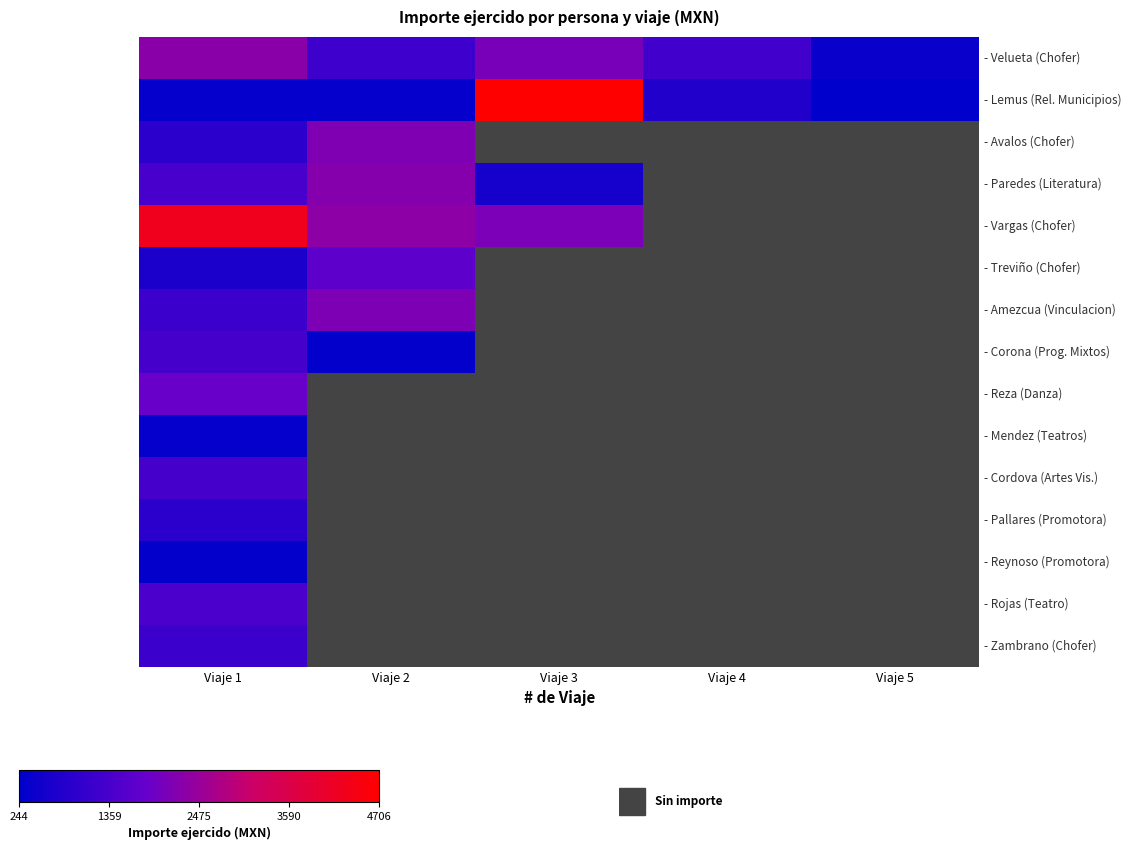

Is the value of - Vargas (Chofer) at Viaje 1 greater than the value of - Treviño (Chofer) at Viaje 1?

Yes